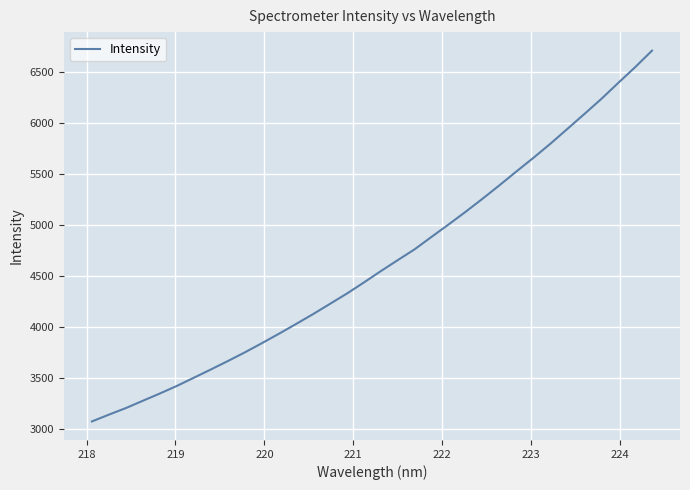

What is the minimum value shown in the chart?

3073.7